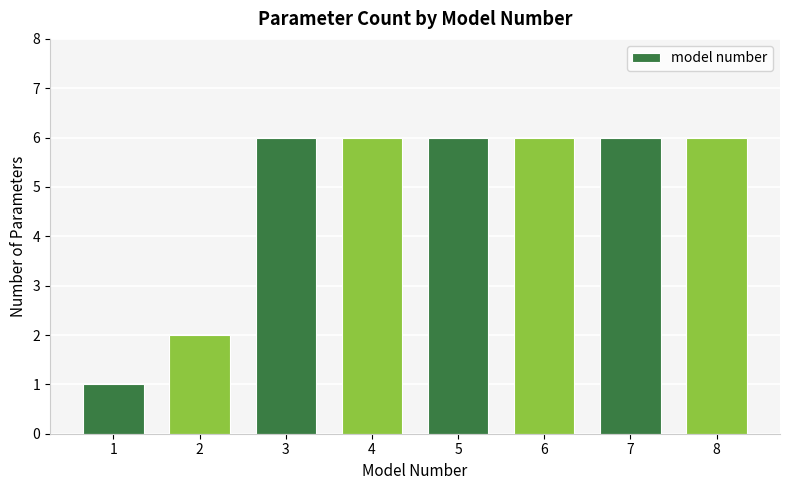

Reading left to right, what are all the values shown in this chart?

1	2	6	6	6	6	6	6